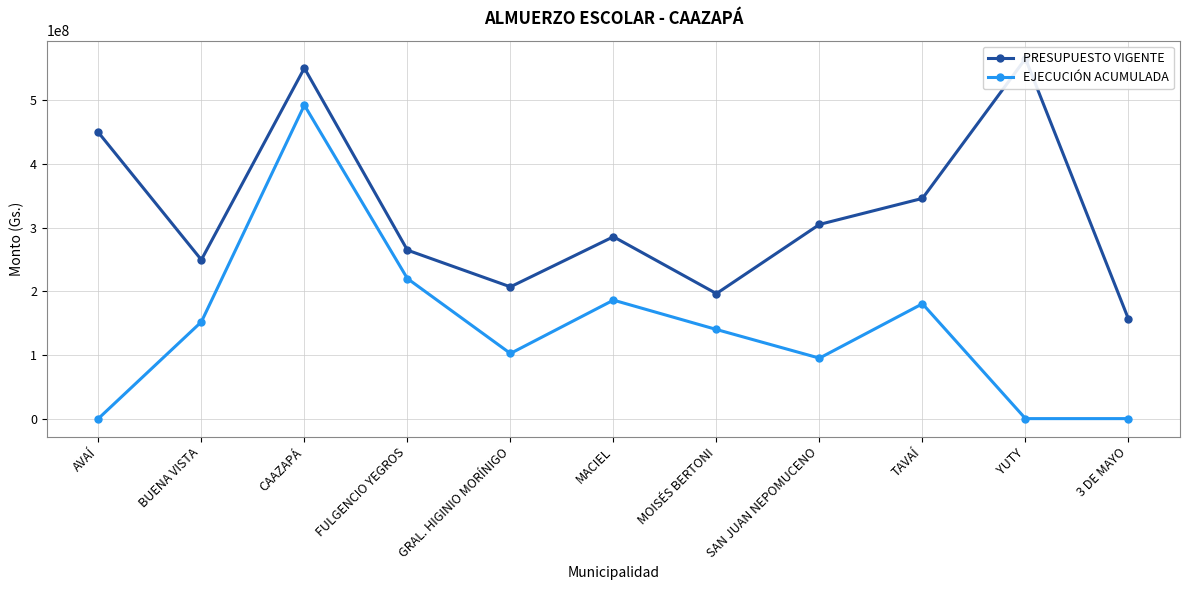

What is the average value of the EJECUCIÓN ACUMULADA series?

142554829